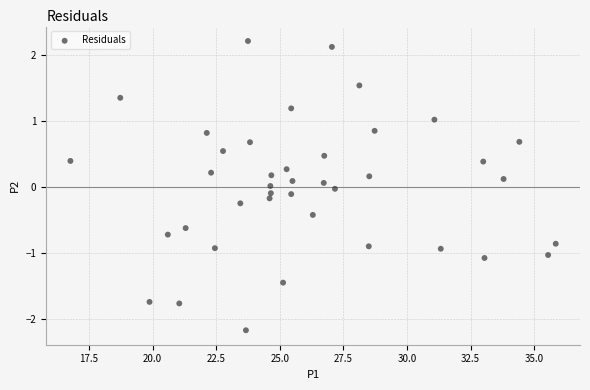

What is the range of X values (max minus min)?

19.1